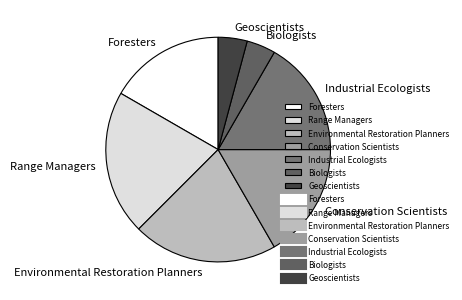

Do Foresters and Geoscientists together represent more than half of the pie?

No